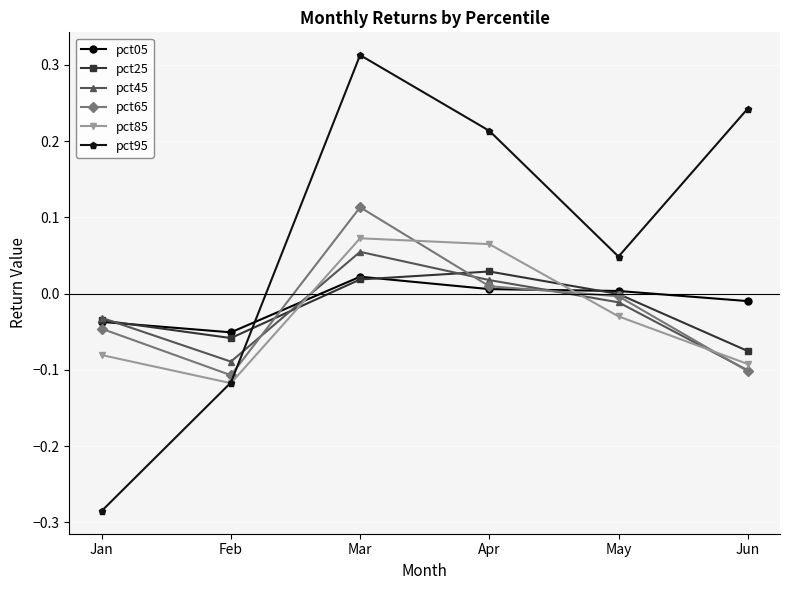

At which category is the sum across all series the highest?

Mar